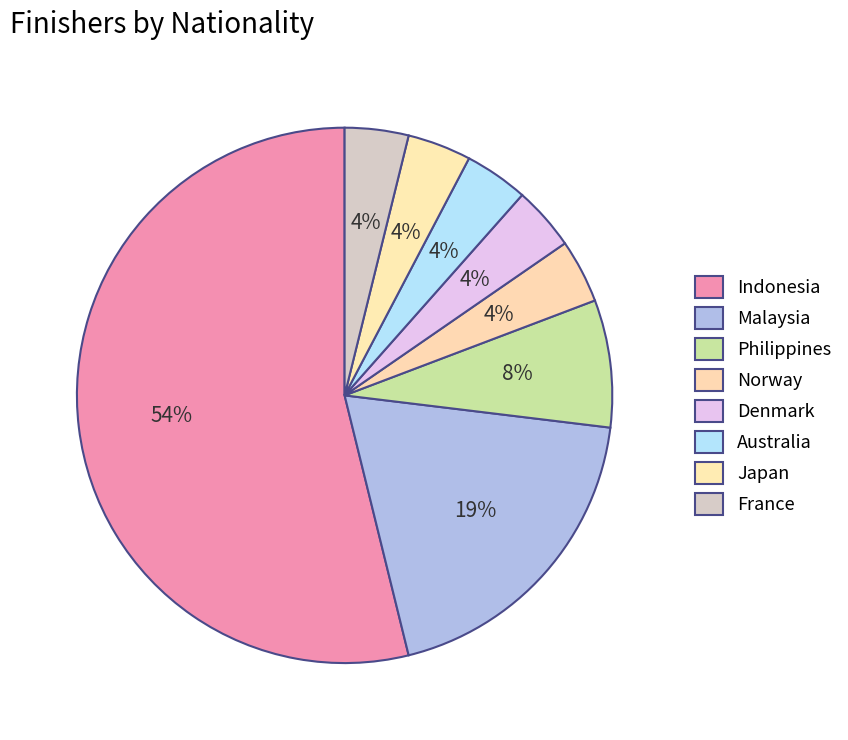

To the nearest percent, what is the combined percentage of Japan and Malaysia?

23%